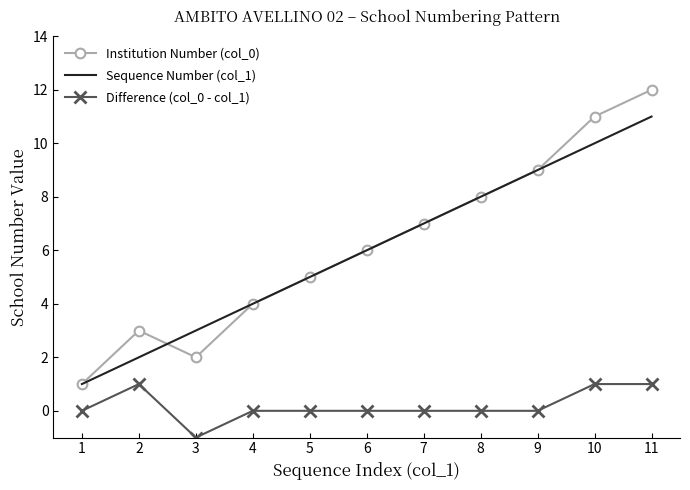

True or false: Sequence Number (col_1) has more than 2 points higher than both neighbors.

False